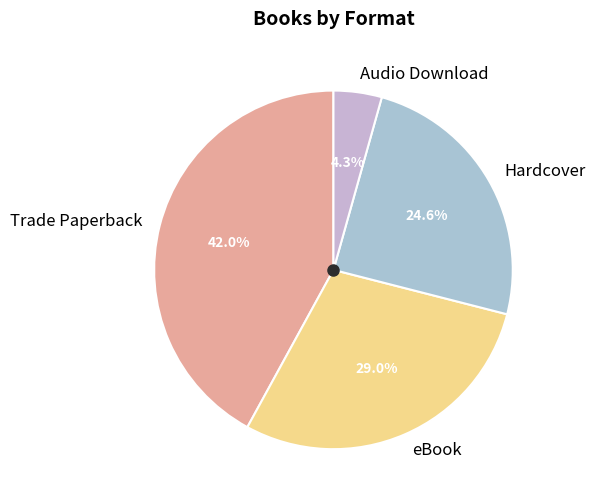

To the nearest percent, what percentage of the pie is Trade Paperback?

42%